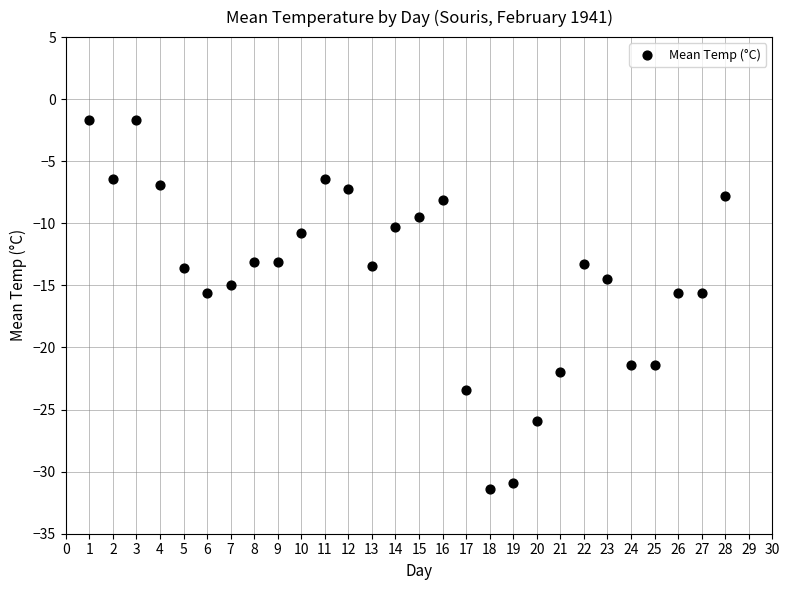

What is the range of Y values (max minus min)?

29.7